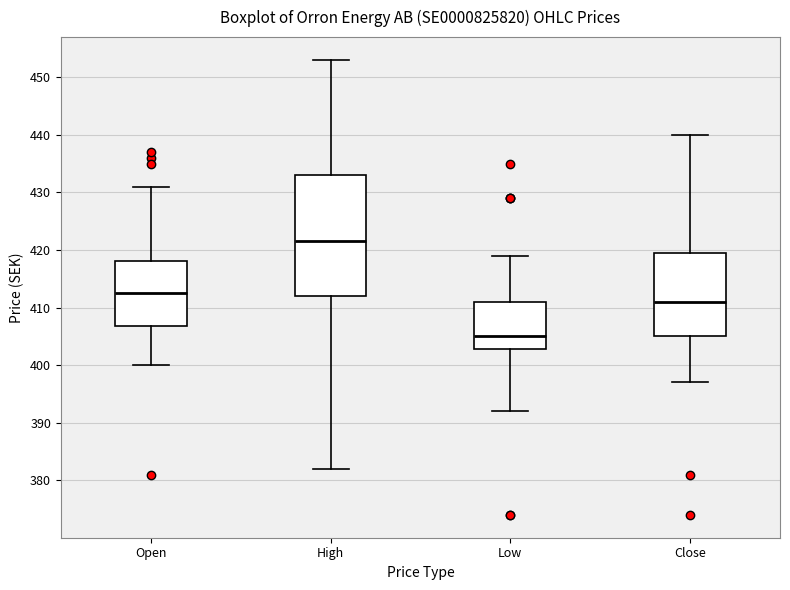

Reading left to right, read every box against the y-axis: the position of its median line, the range the box covers, and the ends of its whiskers. The values are not printed on the chart, so give them approximately, as read against the axis.

Open: median 413, box 407 to 418, whiskers 400 to 431
High: median 422, box 412 to 433, whiskers 382 to 453
Low: median 405, box 403 to 411, whiskers 392 to 419
Close: median 411, box 405 to 420, whiskers 397 to 440